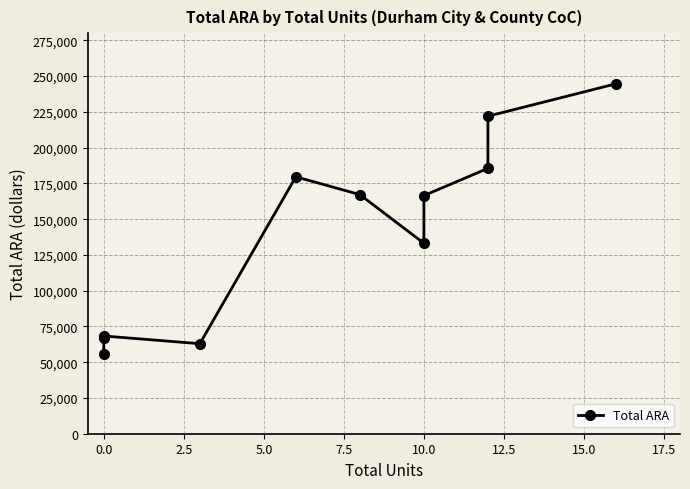

How many data points are less than 166461?

5